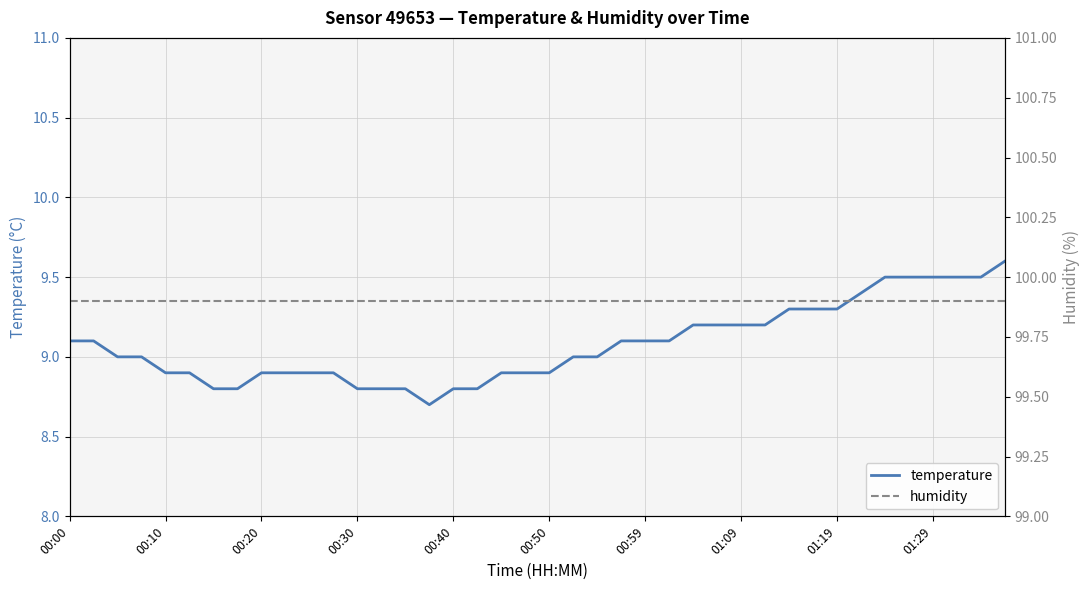

What are all the series names shown in the legend?

temperature, humidity